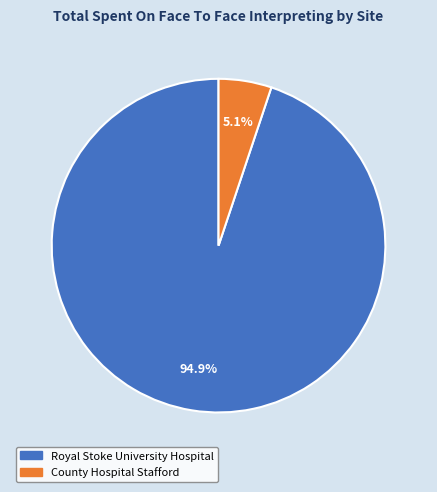

What percentage is the County Hospital Stafford slice, to the nearest percent?

5%